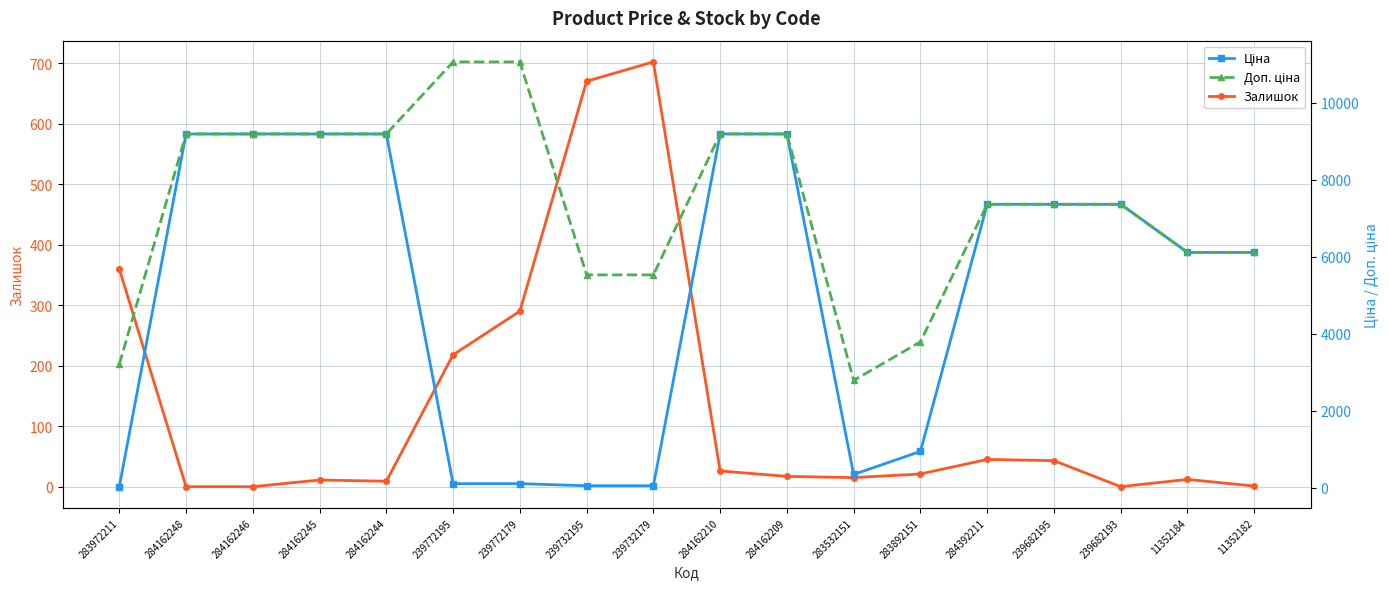

What is the spread (max minus min) of values at 239732179?

5472.7